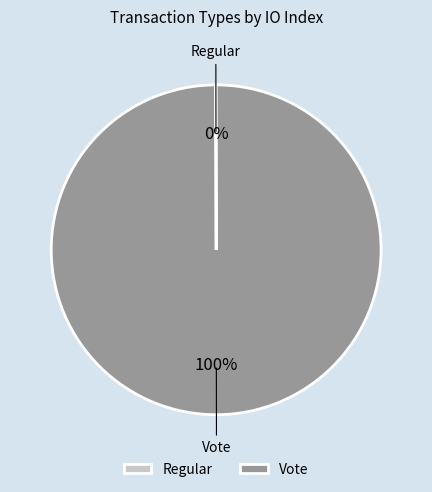

What percentage is the Vote slice, to the nearest percent?

100%